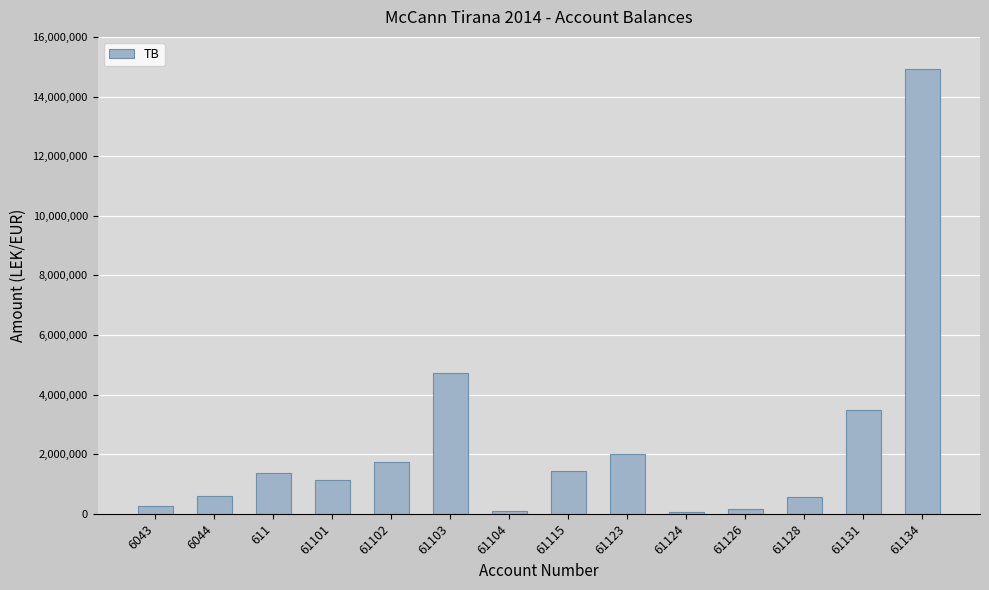

What is the value of the 14th bar from the left?

14931158.8